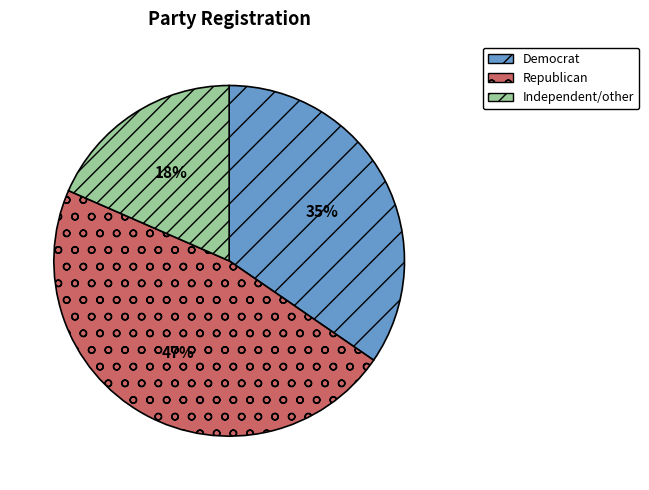

Does any single category account for the majority?

No